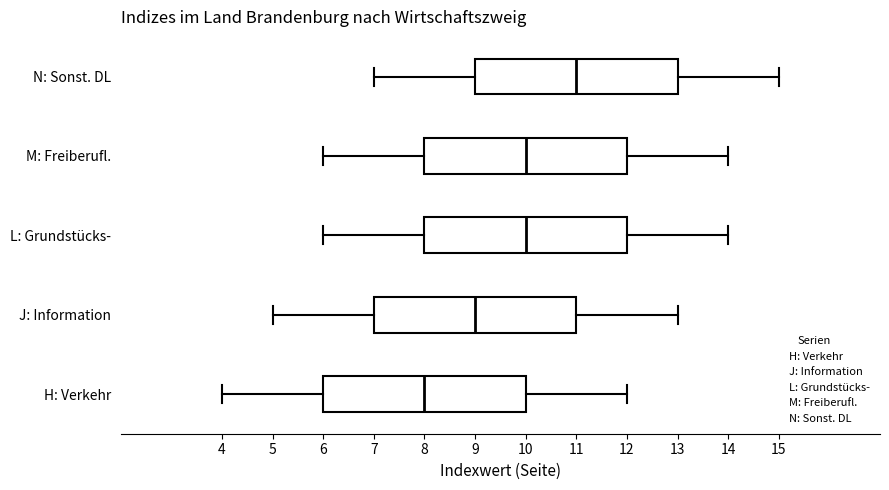

Reading bottom to top, transcribe this box plot: for each box, give where its median line is, the range the box spans, and where its two whiskers end, as read against the x-axis. The values are not printed on the chart, so give them approximately, as read against the axis.

H: Verkehr: median 8, box 6 to 10, whiskers 4 to 12
J: Information: median 9, box 7 to 11, whiskers 5 to 13
L: Grundstücks-: median 10, box 8 to 12, whiskers 6 to 14
M: Freiberufl.: median 10, box 8 to 12, whiskers 6 to 14
N: Sonst. DL: median 11, box 9 to 13, whiskers 7 to 15